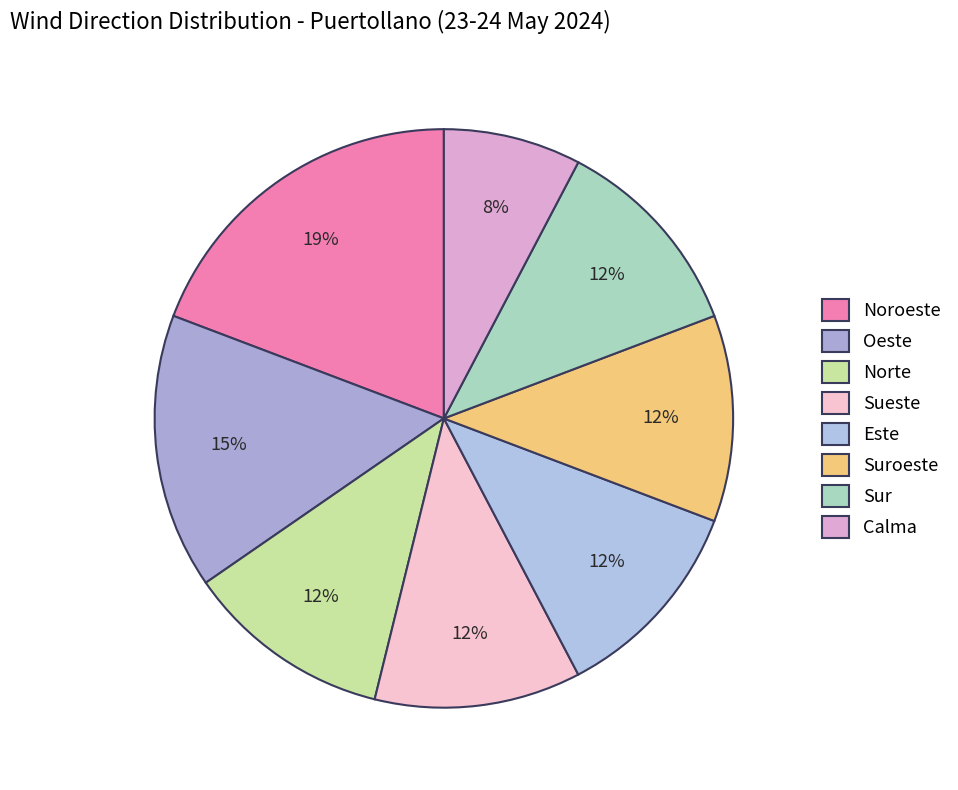

Which category has the biggest portion of the pie?

Noroeste